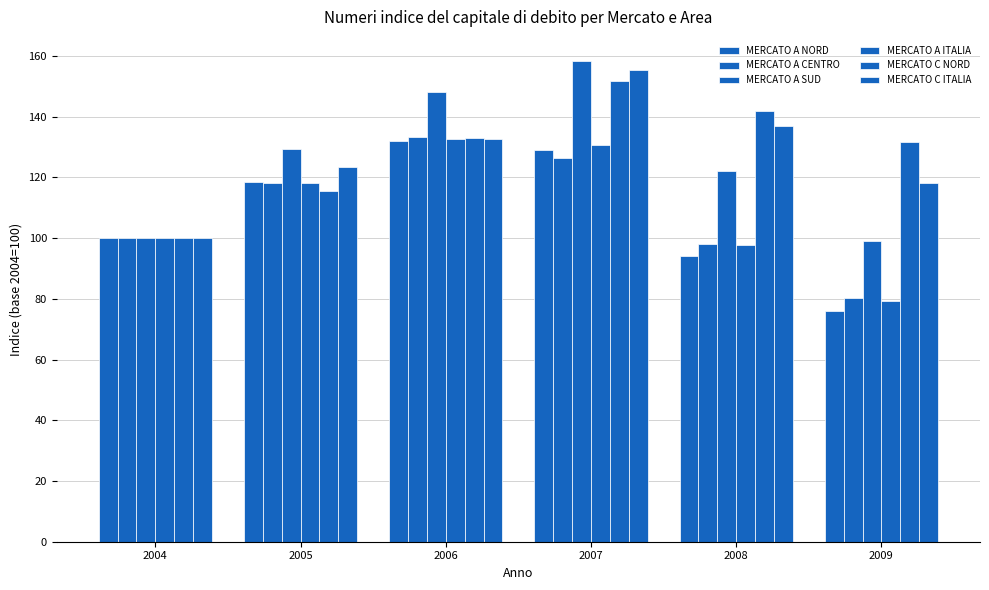

How many groups of bars are there?

6